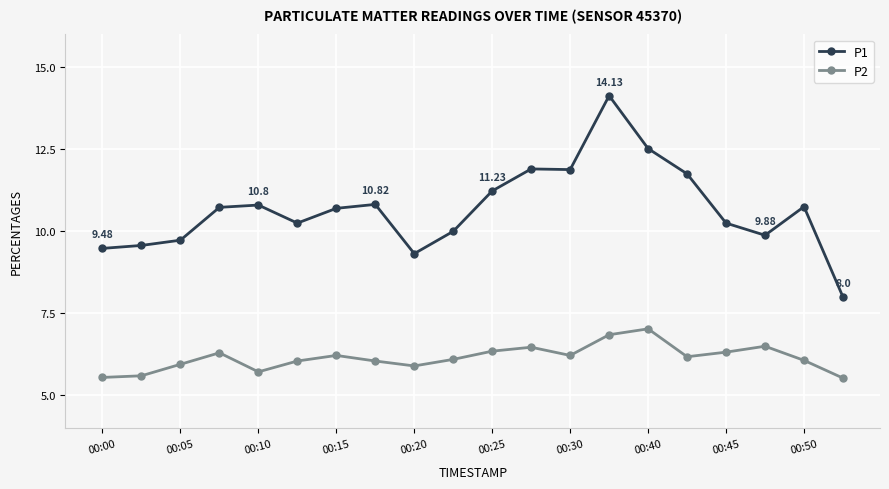

True or false: P1 and P2 intersect in this chart.

False